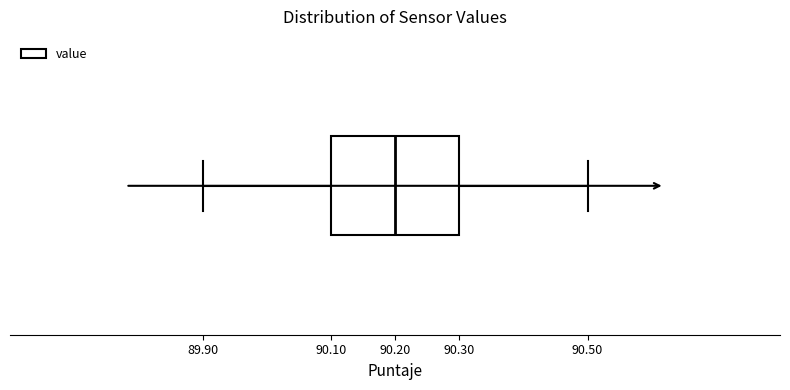

Read this box plot against the x-axis: the position of the median line, the range covered by the box, and the ends of both whiskers. The values are not printed on the chart, so give them approximately, as read against the axis.

median 90.2, box 90.1 to 90.3, whiskers 89.9 to 90.5